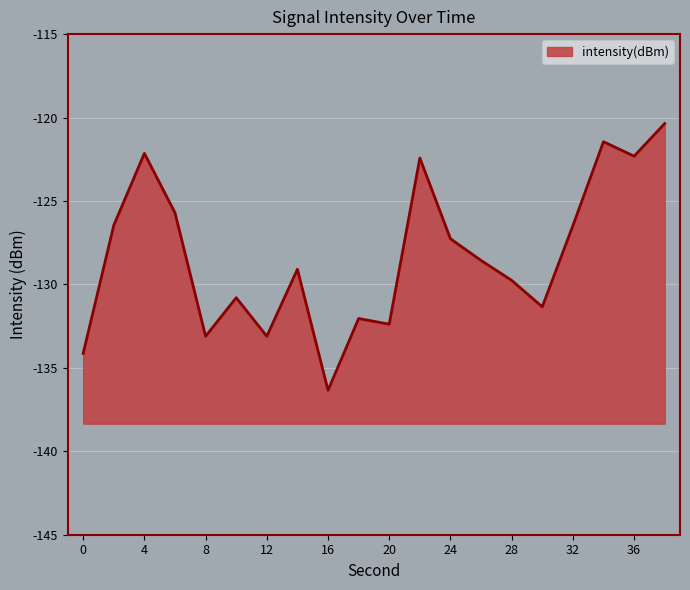

Reading left to right, extract all data points from this chart.

0=-134.1	2=-126.5	4=-122.1	6=-125.7	8=-133.1	10=-130.8	12=-133.1	14=-129.1	16=-136.3	18=-132.0	20=-132.4	22=-122.4	24=-127.3	26=-128.6	28=-129.8	30=-131.3	32=-126.5	34=-121.4	36=-122.3	38=-120.4